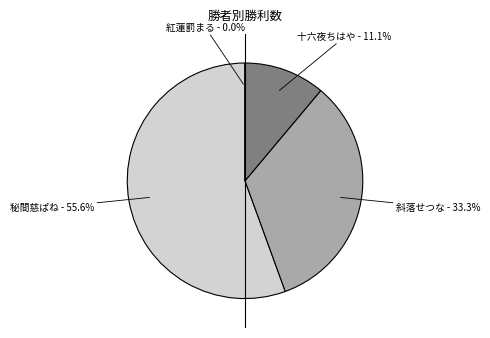

The 秘間慈ぱね slice represents 64% of the pie. True or false?

False